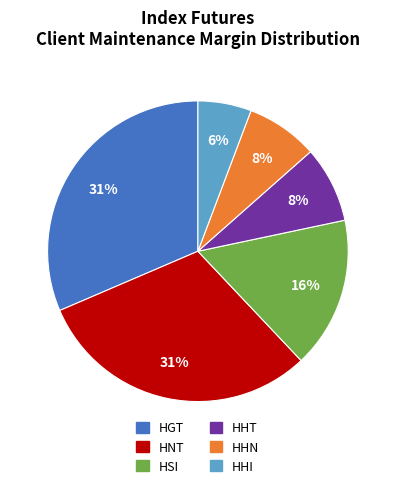

Is there any slice that represents more than half of the pie?

No